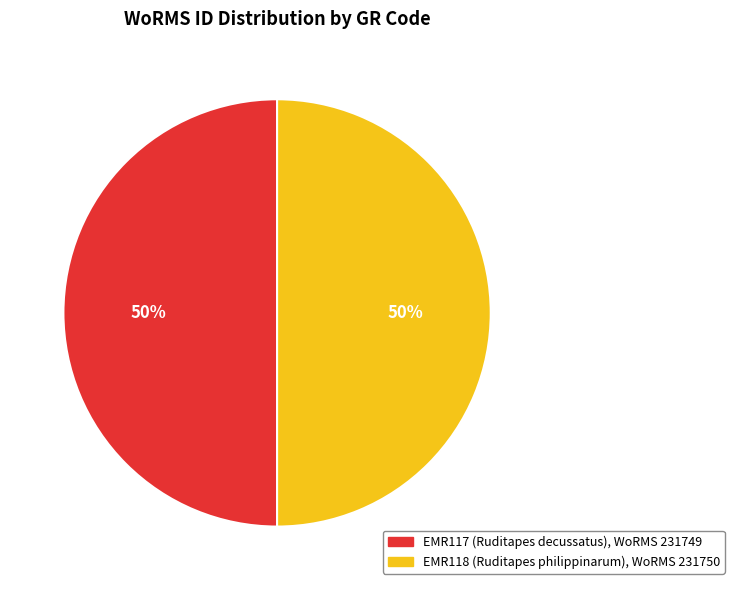

What is the ratio of the value at EMR118 to the value at EMR117?

1.0